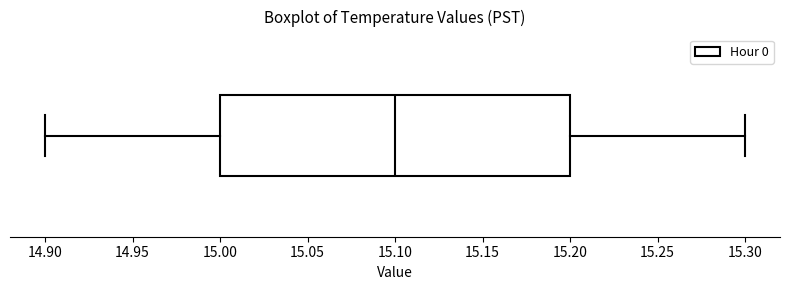

Read this box plot against the x-axis: the position of the median line, the range covered by the box, and the ends of both whiskers. The values are not printed on the chart, so give them approximately, as read against the axis.

median 15.1, box 15.0 to 15.2, whiskers 14.9 to 15.3